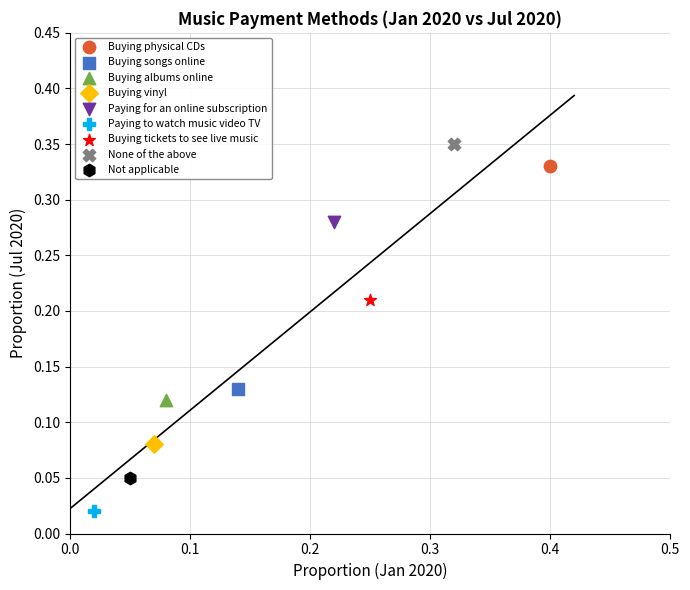

Which series reaches the minimum Y coordinate?

Paying to watch music video TV